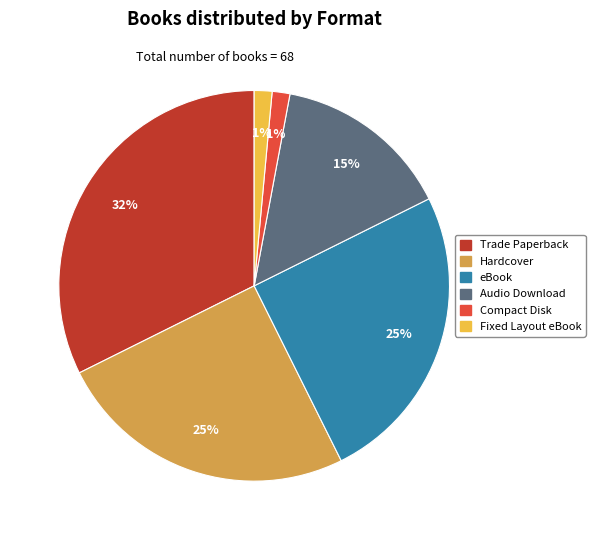

How many segments does this pie chart have?

6